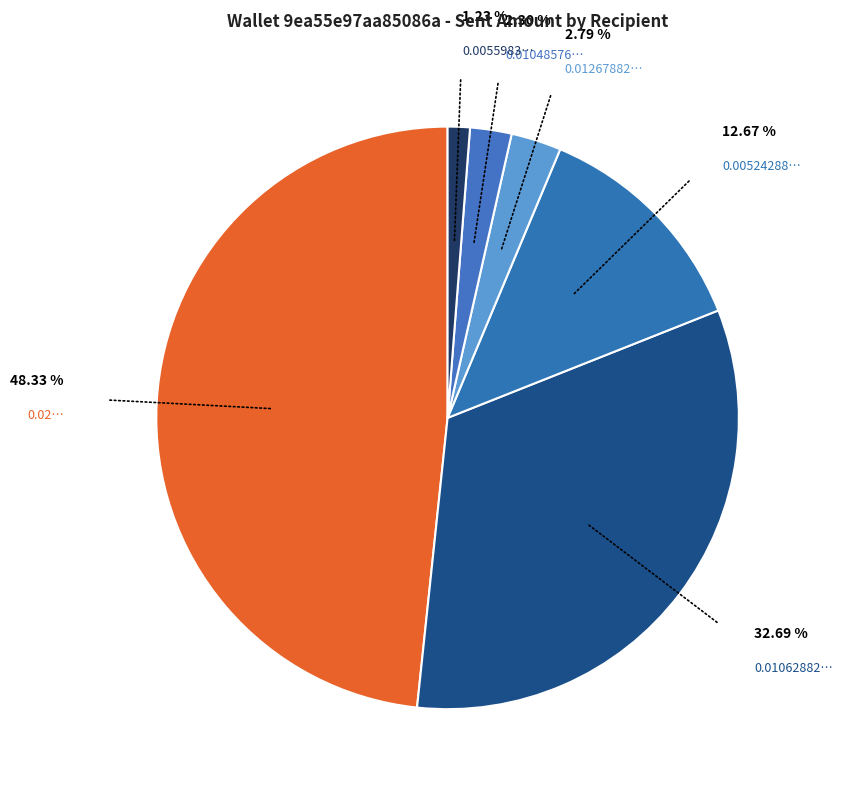

How many segments does this pie chart have?

6